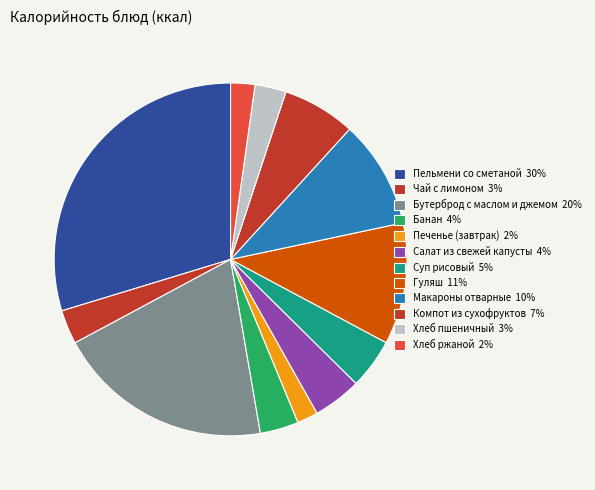

To the nearest percent, what percentage of the pie is Суп рисовый?

5%